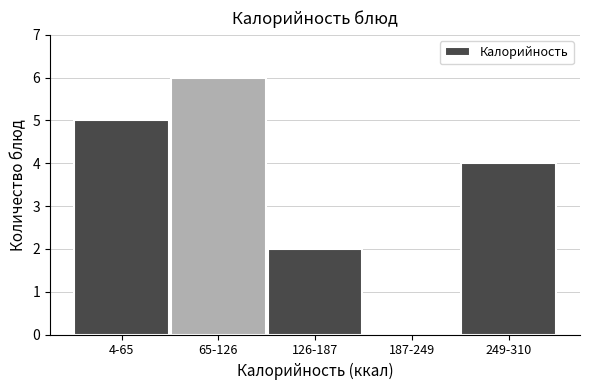

Reading right to left, transcribe all the data shown in this chart.

249-310=4	187-249=0	126-187=2	65-126=6	4-65=5